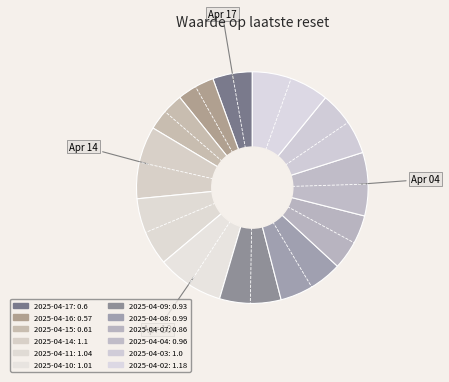

Is the sum of 2025-04-03 and 2025-04-07 greater than half?

No